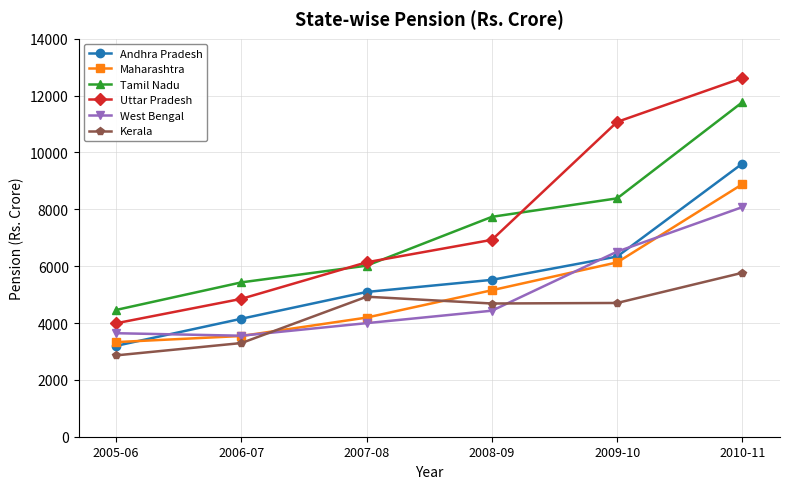

What is the sum of the Uttar Pradesh values at 2010-11 and 2009-10?

23692